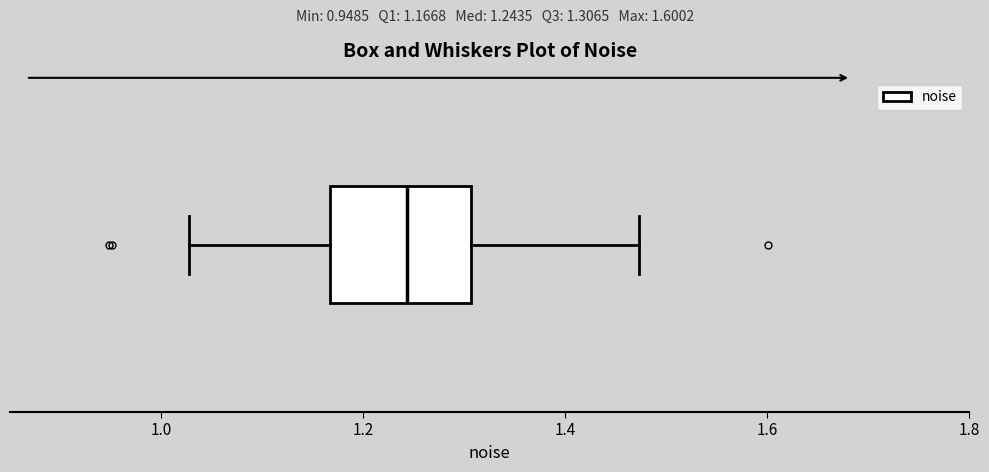

Where does the left whisker of the box end on the x-axis? The values are not printed on the chart, so give them approximately, as read against the axis.

1.02